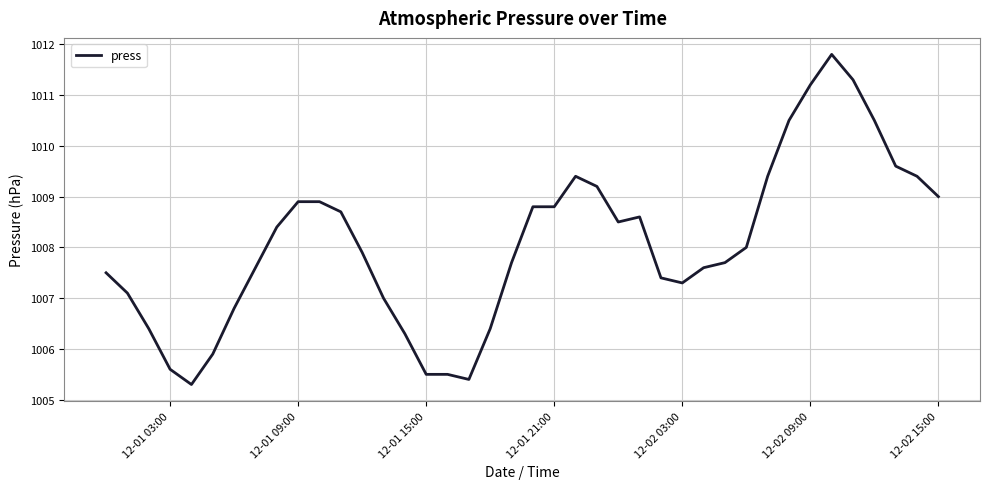

What is the greatest value displayed?

1011.8